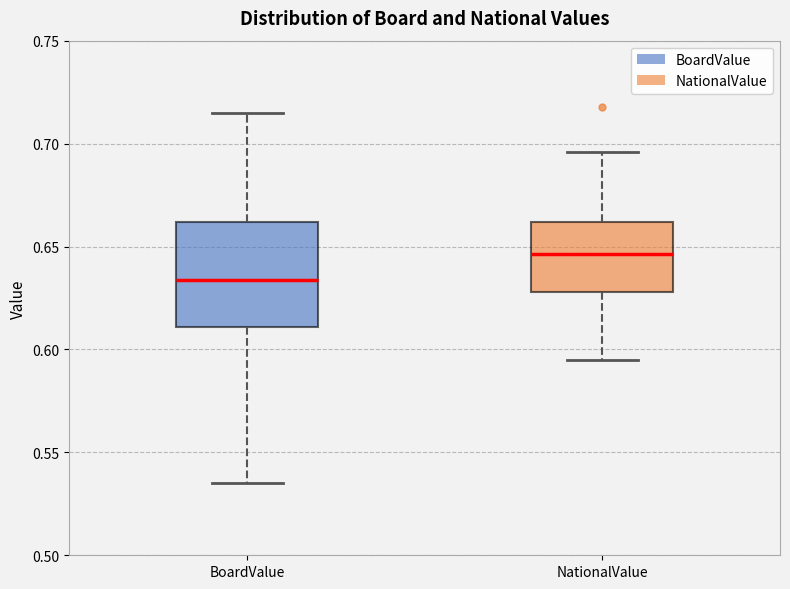

Which box is the tallest, from its lower edge to its upper edge?

BoardValue